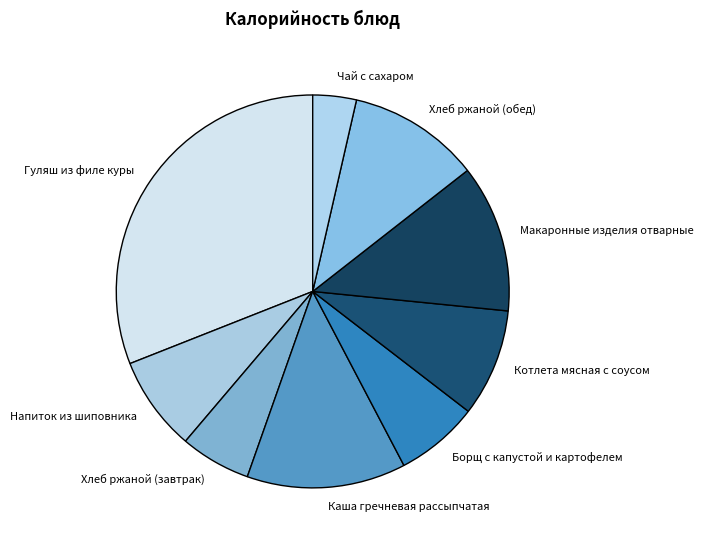

Which has a higher value, Каша гречневая рассыпчатая or Макаронные изделия отварные?

Каша гречневая рассыпчатая